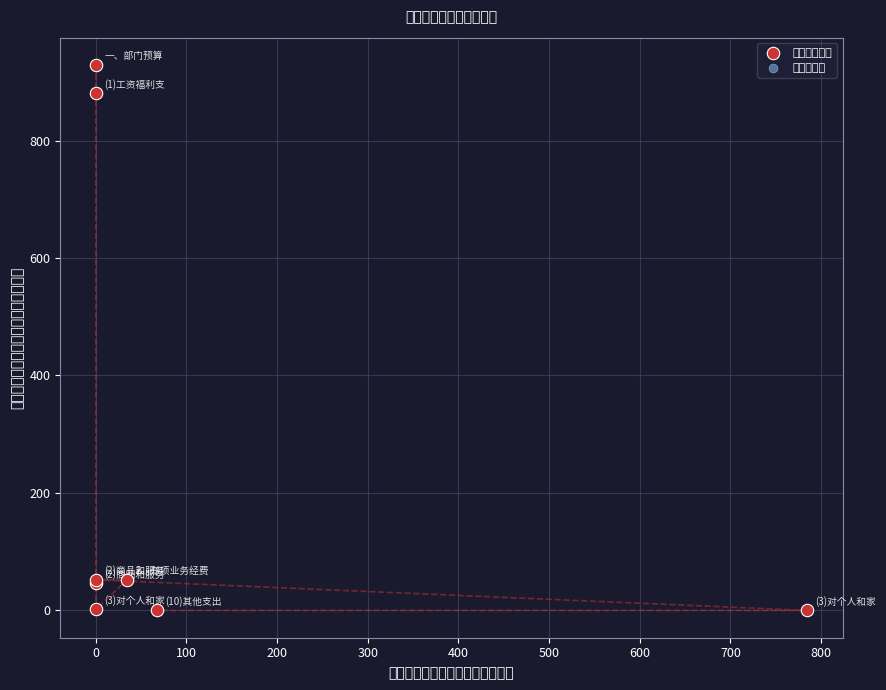

What are all the series names shown in the legend?

非零预算项目, 零预算项目